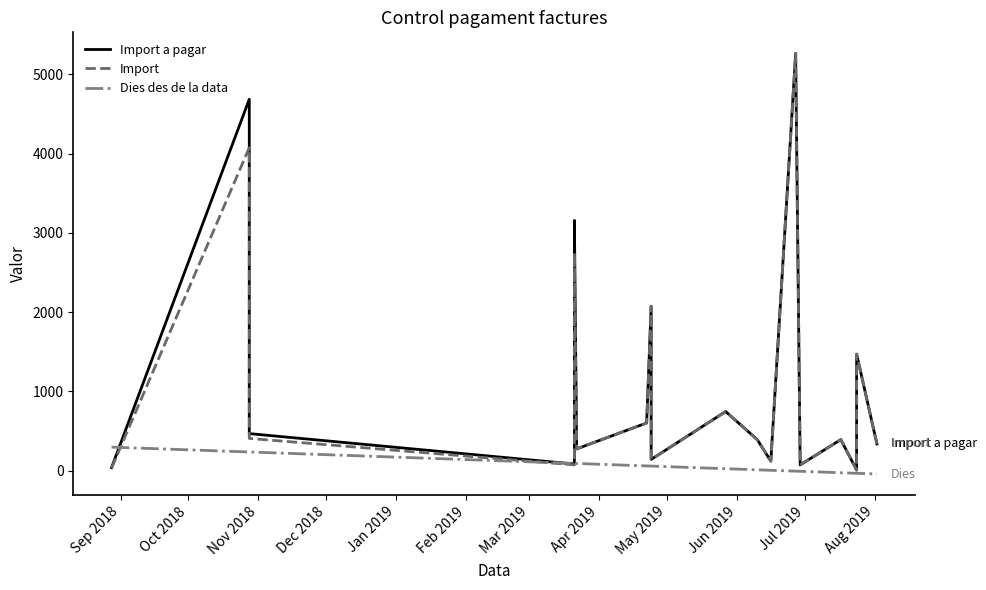

How many data points in Dies des de la data are above 57?

7